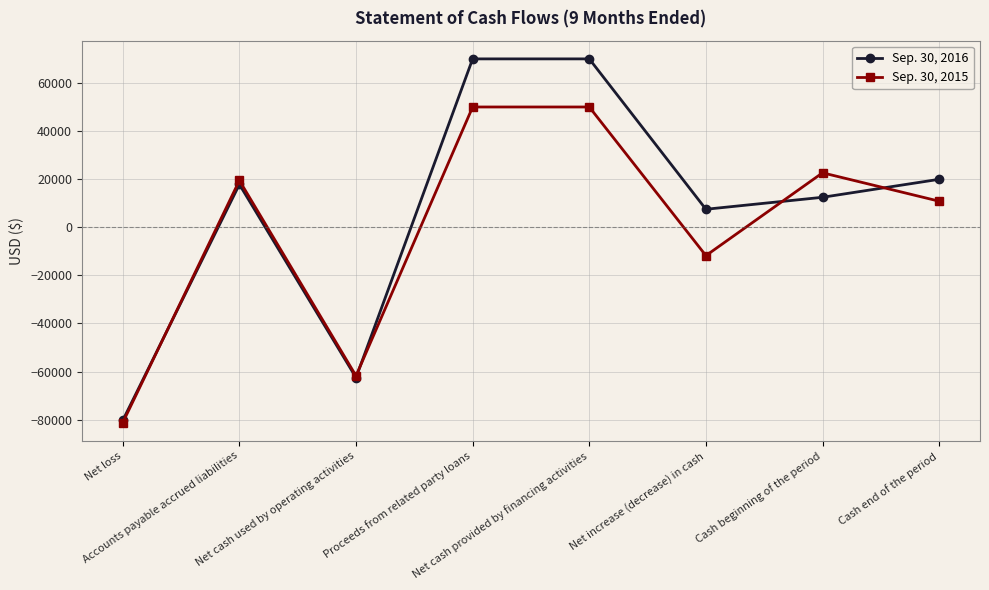

At which label is Sep. 30, 2015 closest to -15623?

Net increase (decrease) in cash